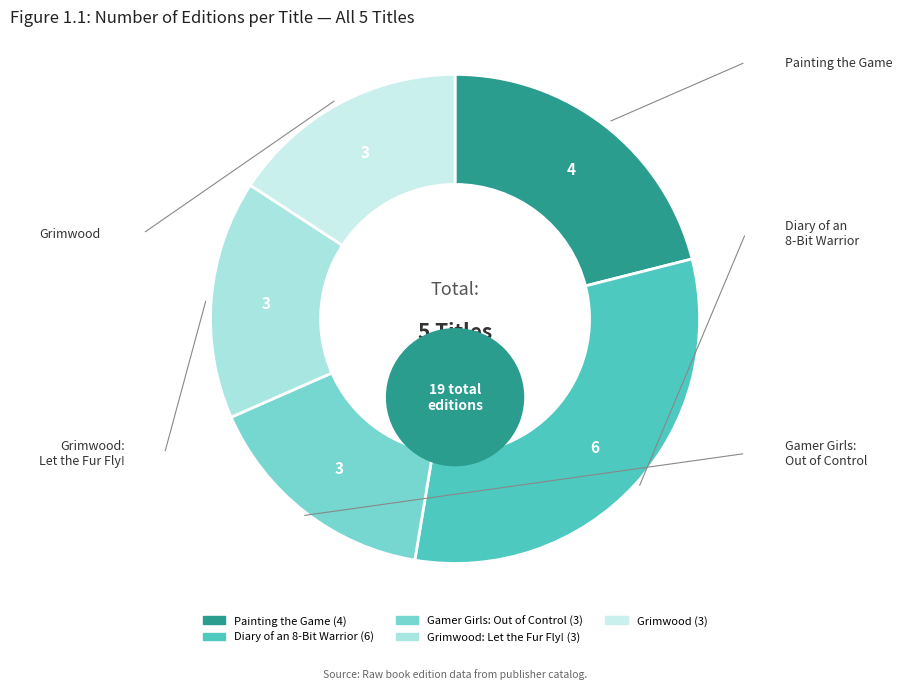

Rank the categories by value from highest to lowest.

Diary of an 8-Bit Warrior, Painting the Game, Gamer Girls: Out of Control, Grimwood: Let the Fur Fly!, Grimwood